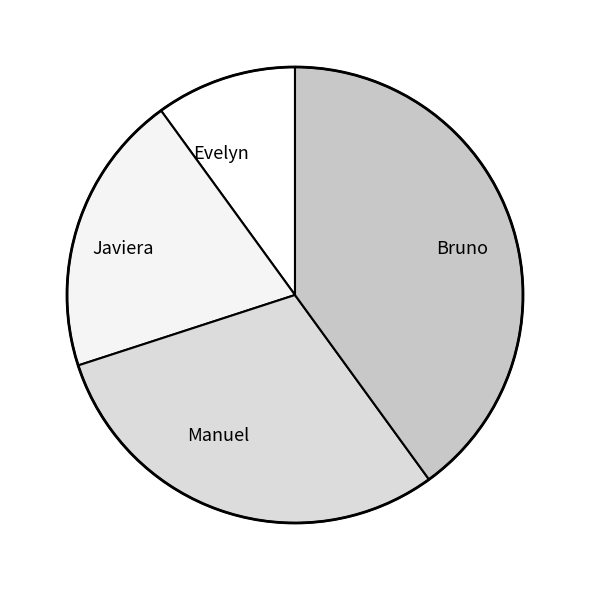

Combined, do Evelyn and Manuel account for over 50%?

No